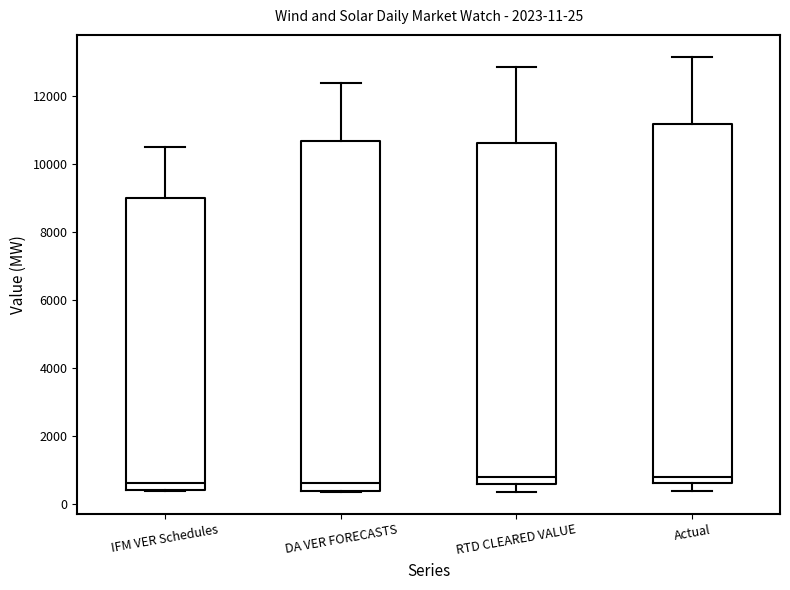

Which box is the tallest, from its lower edge to its upper edge?

Actual